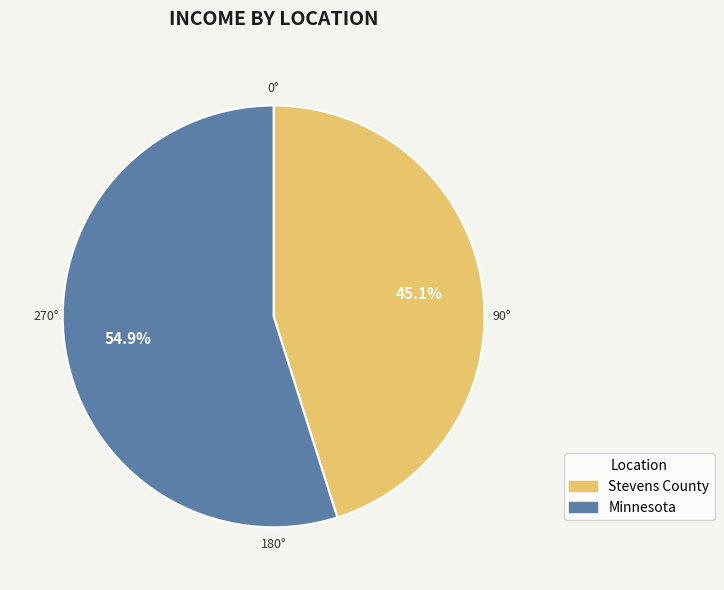

To the nearest percent, what percentage of the pie is Stevens County?

45%